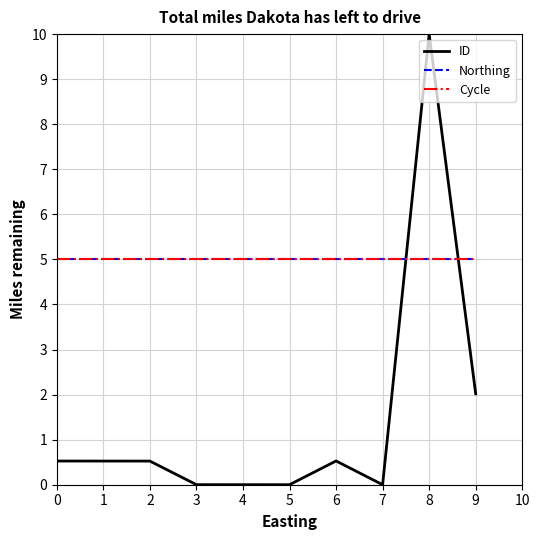

Reading left to right, transcribe all the data shown in this chart.

ID: 0=0.5	1=0.5	2=0.5	3=0.0	4=0.0	5=0.0	6=0.5	7=0.0	8=10.0	9=2.0
Northing: 0=5.0	1=5.0	2=5.0	3=5.0	4=5.0	5=5.0	6=5.0	7=5.0	8=5.0	9=5.0
Cycle: 0=5.0	1=5.0	2=5.0	3=5.0	4=5.0	5=5.0	6=5.0	7=5.0	8=5.0	9=5.0